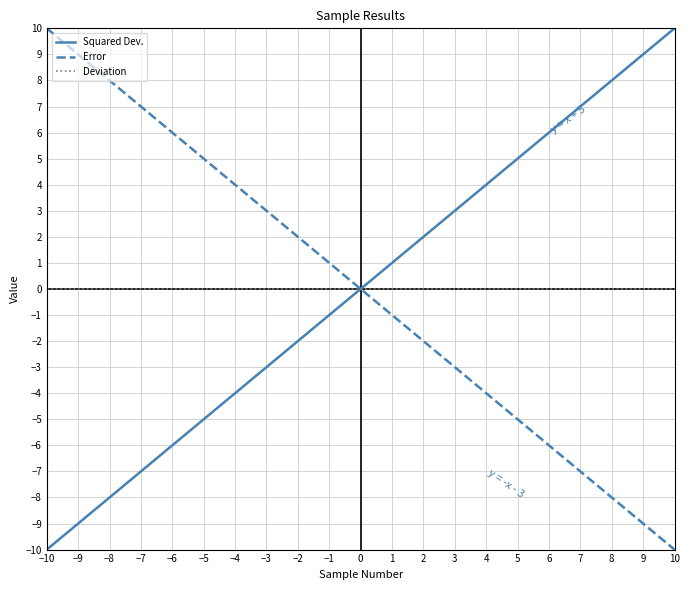

At which label does Squared Dev. reach its minimum?

−10